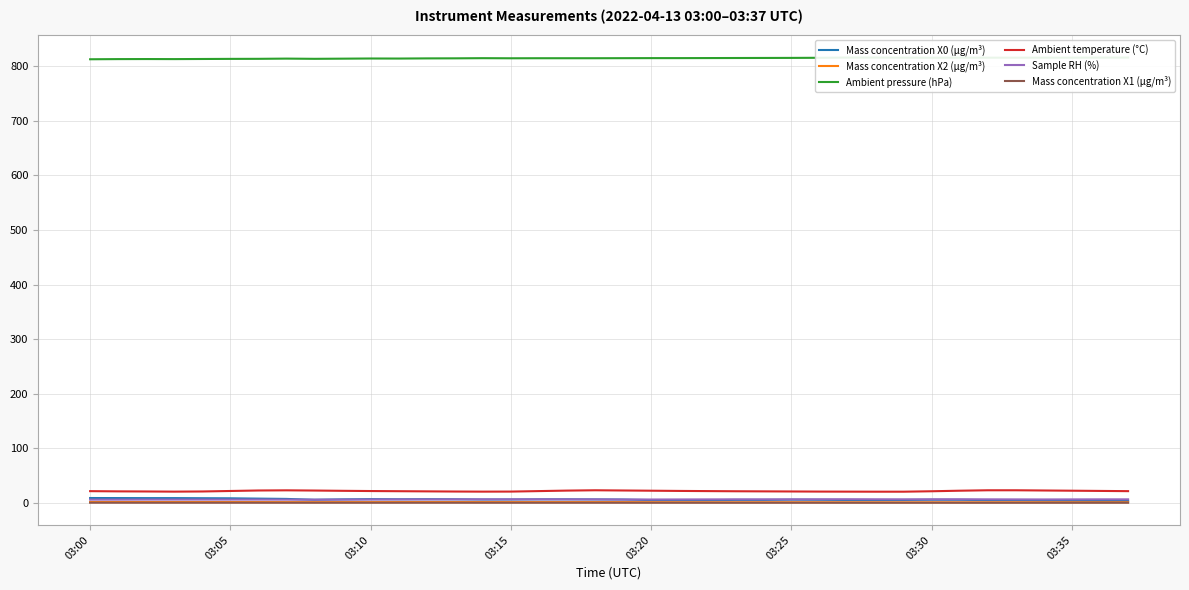

What is the difference between the maximum and minimum values in the Ambient temperature (°C) series?

2.6